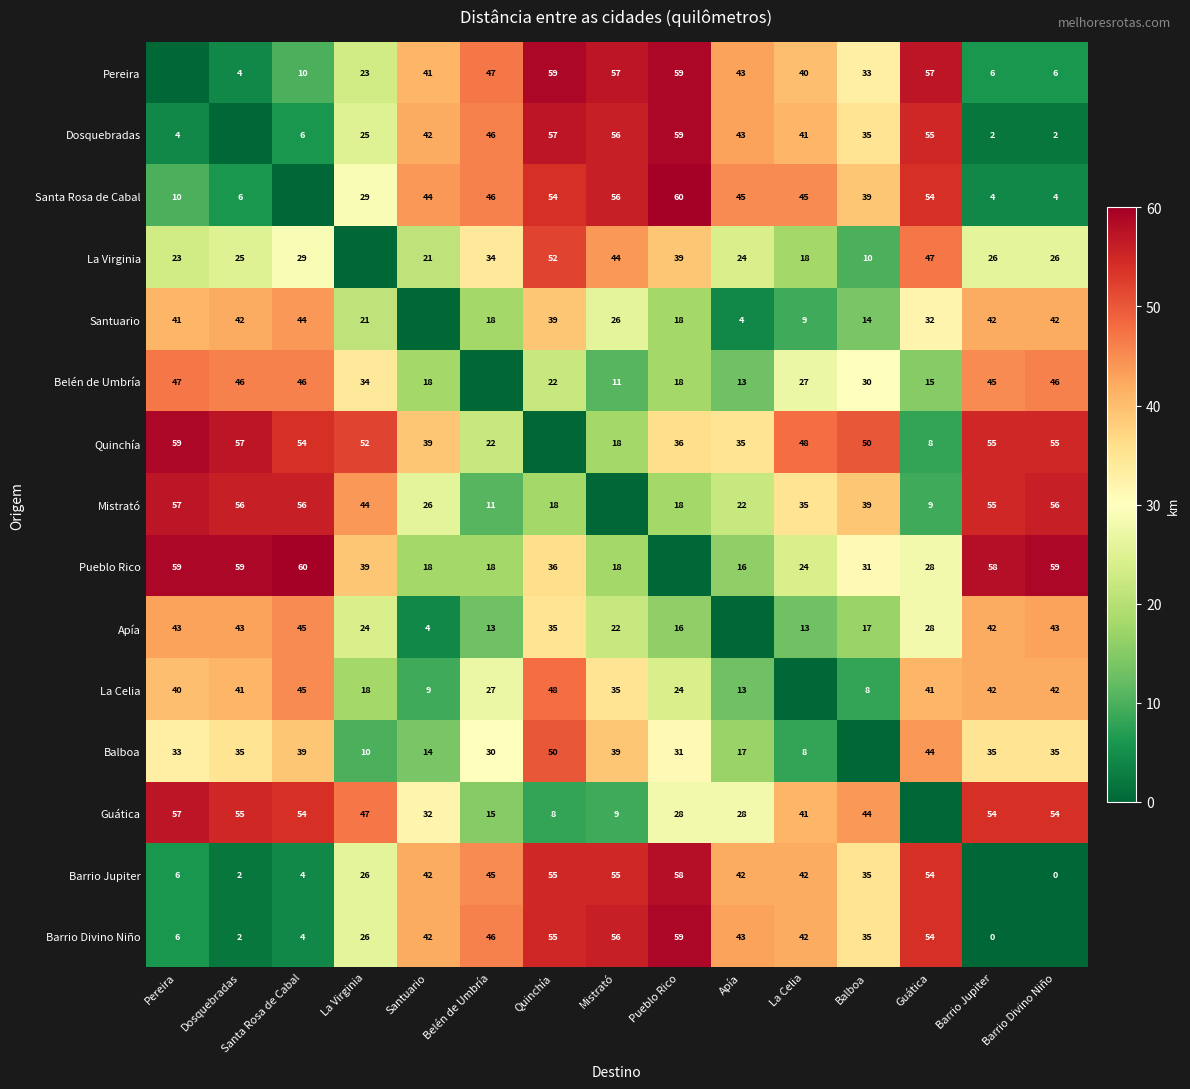

What is the total value across all series at Dosquebradas?

473